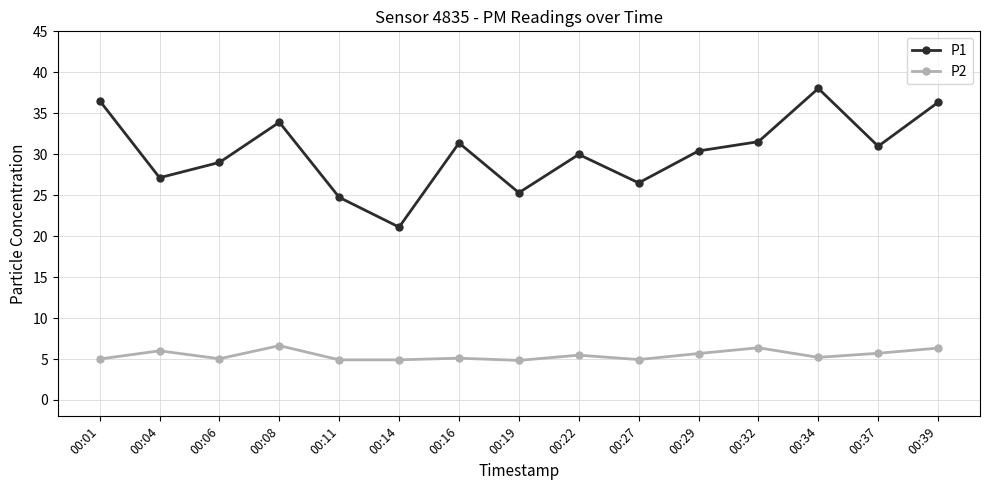

True or false: P2 and P1 cross at least once.

False